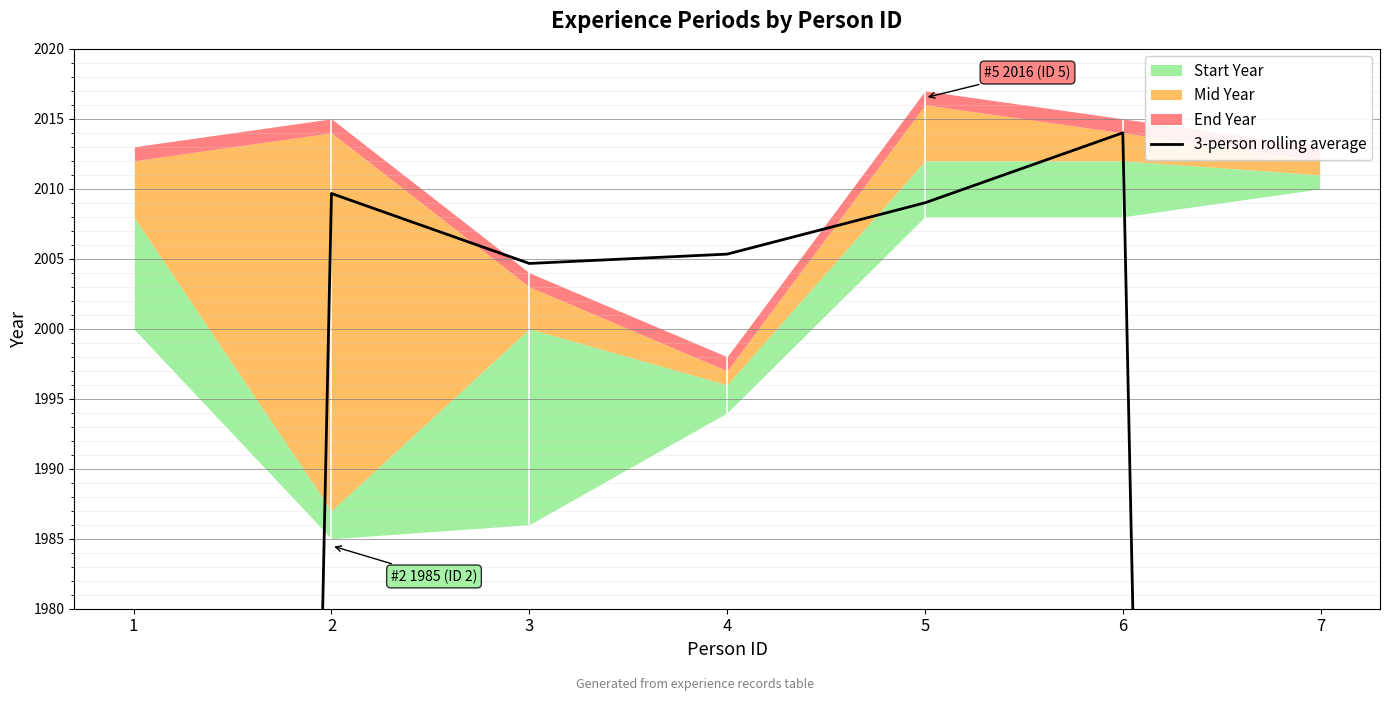

The value at 1 is 1342.0. True or false?

True